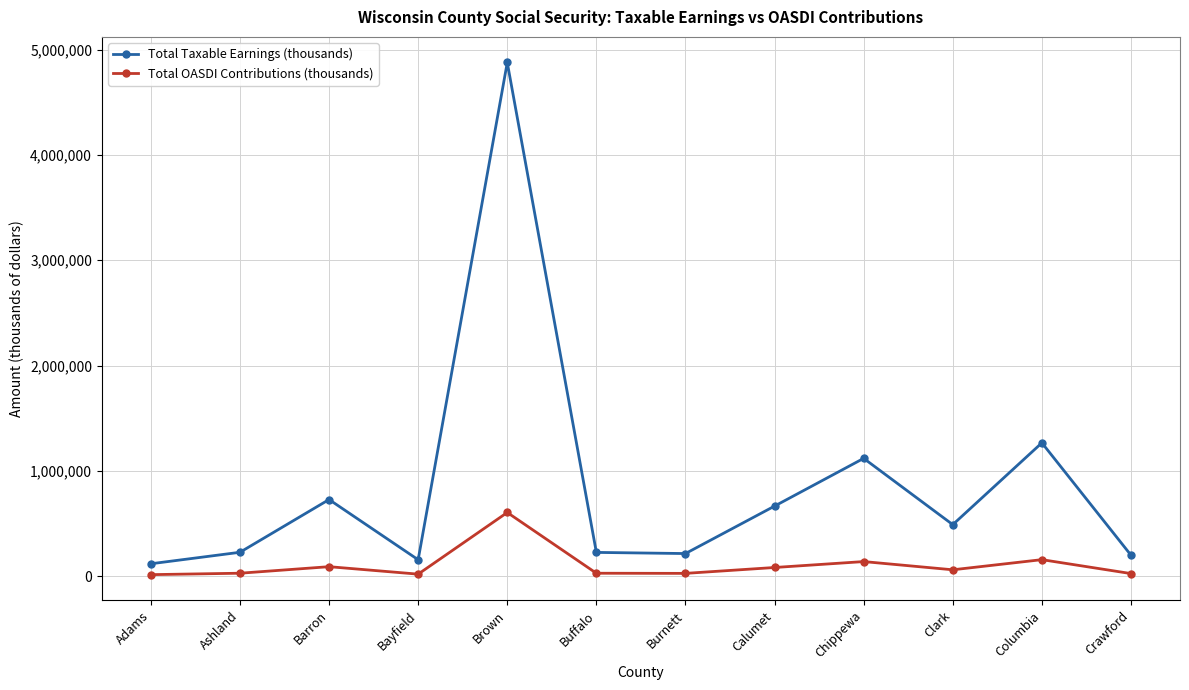

How many lines are shown in the chart?

2